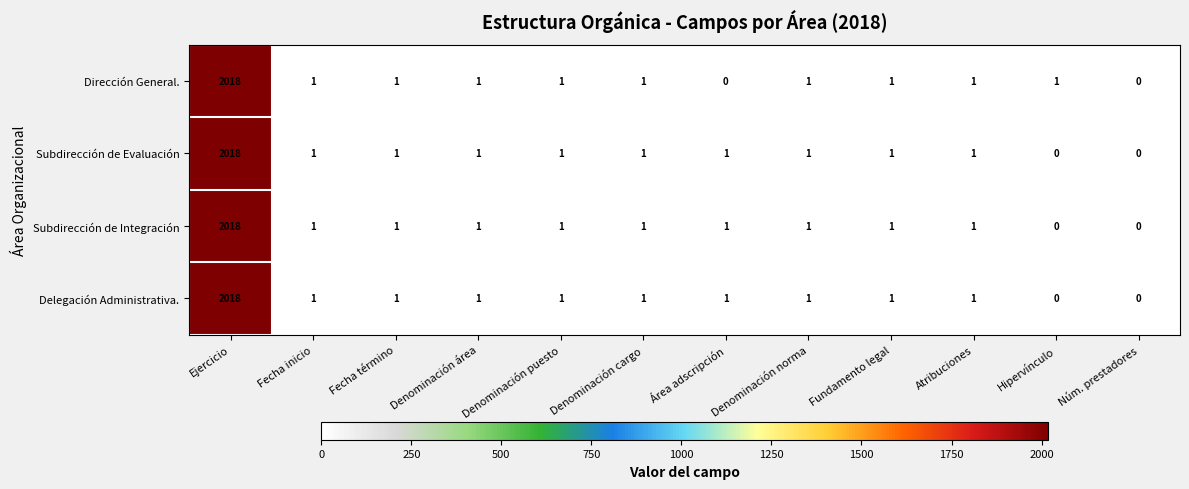

The Delegación Administrativa. series shows 2 at Fundamento legal. True or false?

False